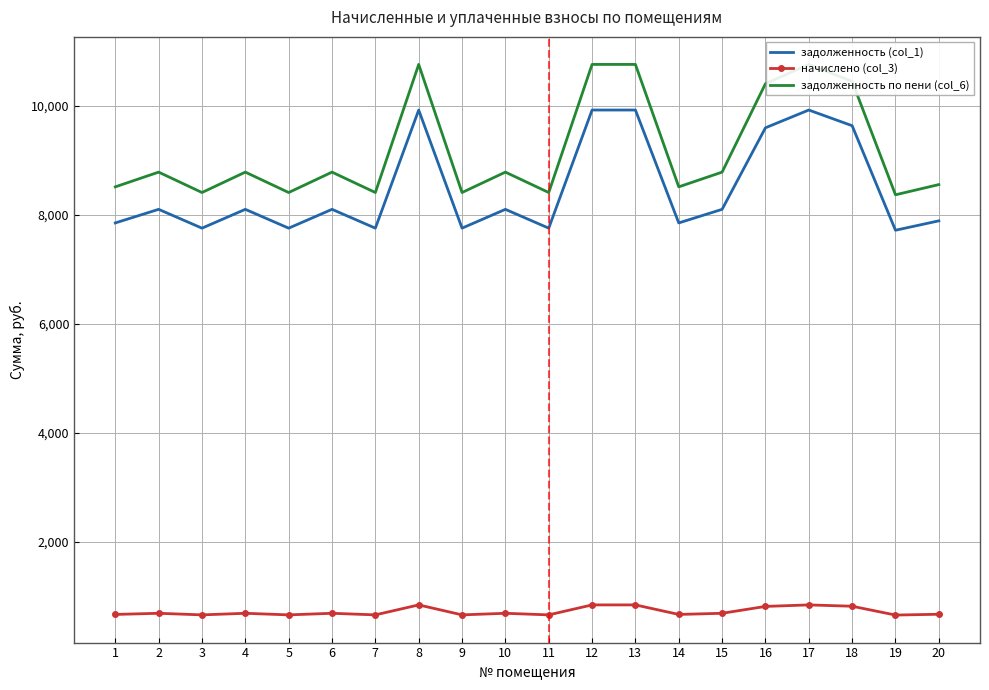

What is the value of the начислено (col_3) point at the 17th from the left?

837.5